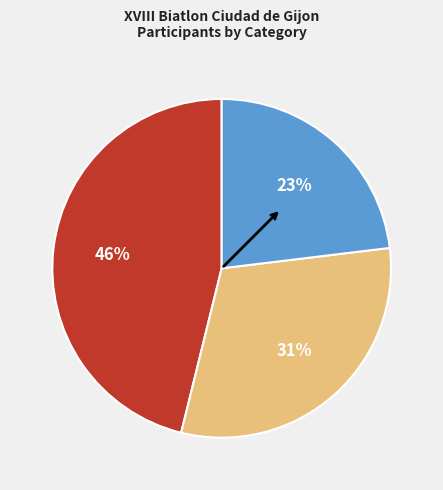

To the nearest percent, what is the average slice percentage?

33%